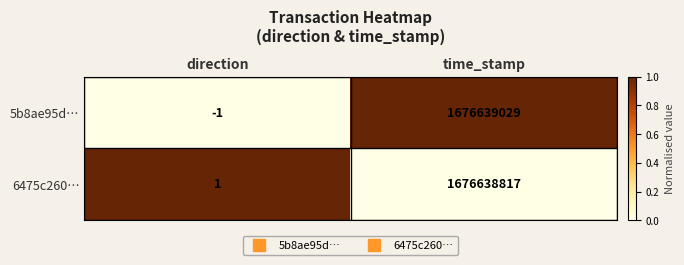

At how many categories does at least one series exceed 0?

2